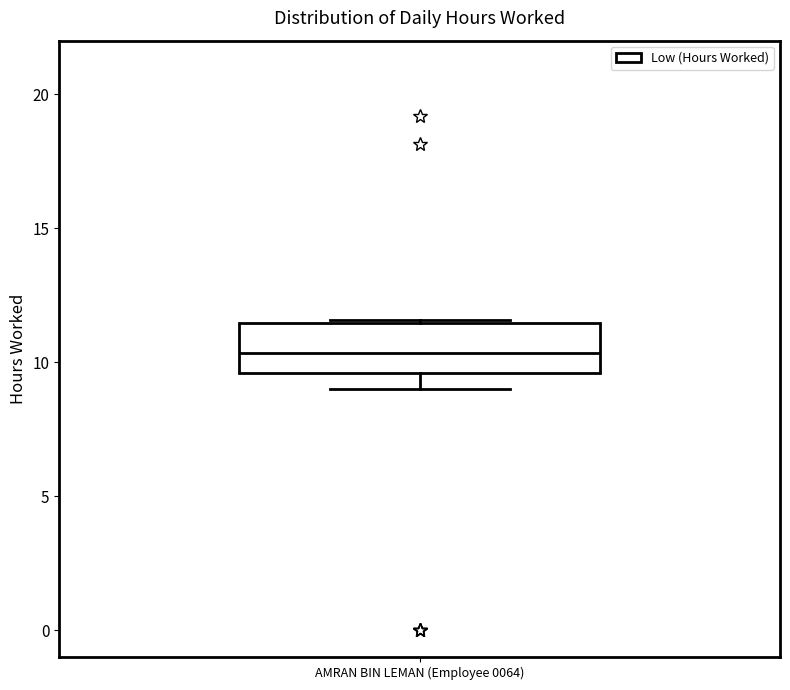

Where does the lower whisker of the box for AMRAN BIN LEMAN (Employee 0064) end on the y-axis? The values are not printed on the chart, so give them approximately, as read against the axis.

9.0